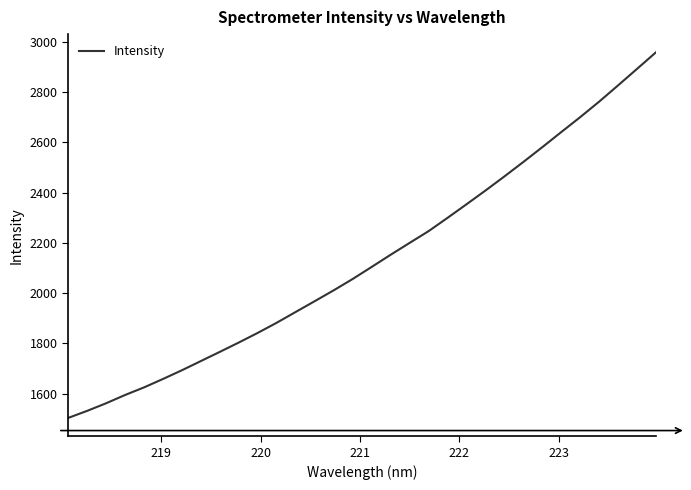

What is the minimum value shown in the chart?

1503.1